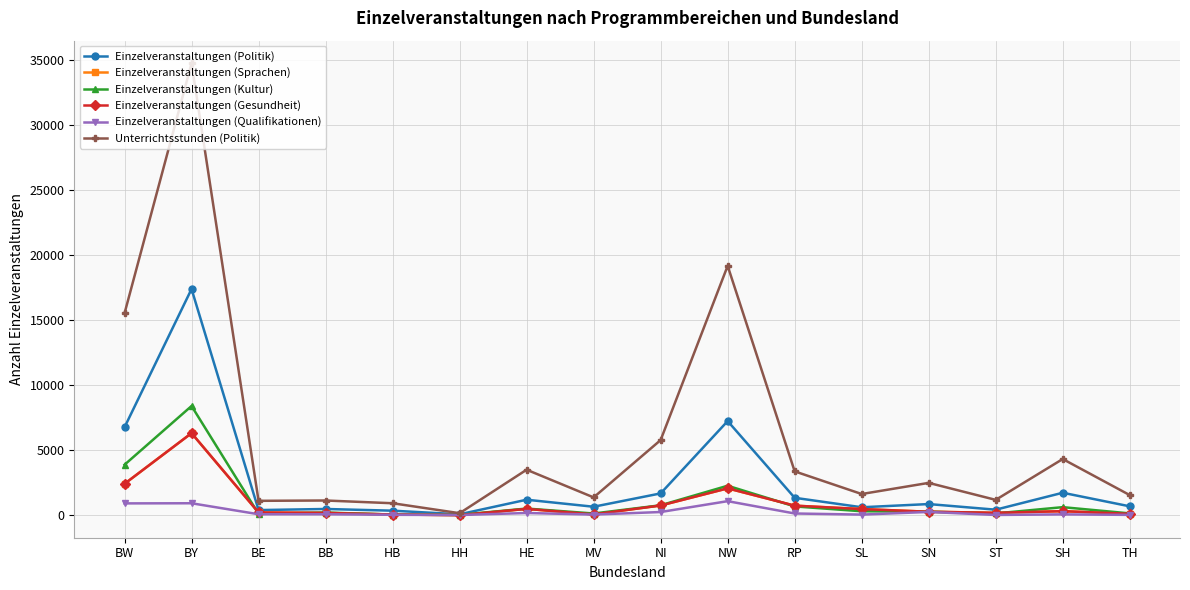

What is the value of the Einzelveranstaltungen (Sprachen) point at the 2nd from the left?

6306